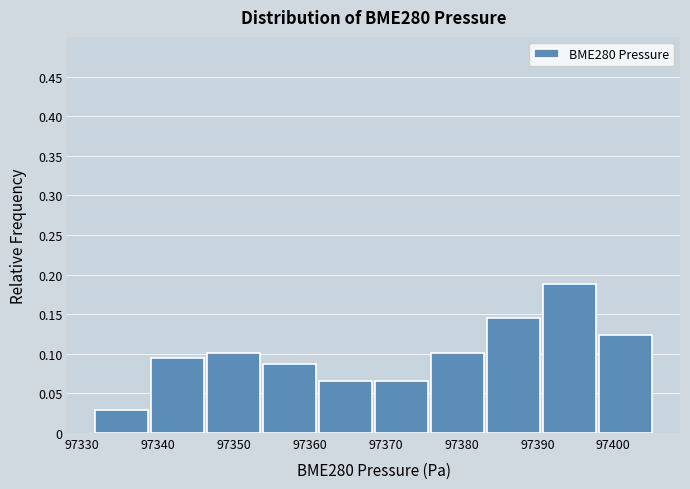

Reading left to right, transcribe this chart: for each bar, give the range it covers on the x-axis and its height. Neither the bar edges nor the heights are printed on the chart, so give them approximately, as read against the axes.

97332 to 97339: 0.030
97339 to 97346: 0.095
97346 to 97354: 0.100
97354 to 97361: 0.085
97361 to 97369: 0.065
97369 to 97376: 0.065
97376 to 97383: 0.100
97383 to 97391: 0.145
97391 to 97398: 0.190
97398 to 97406: 0.125